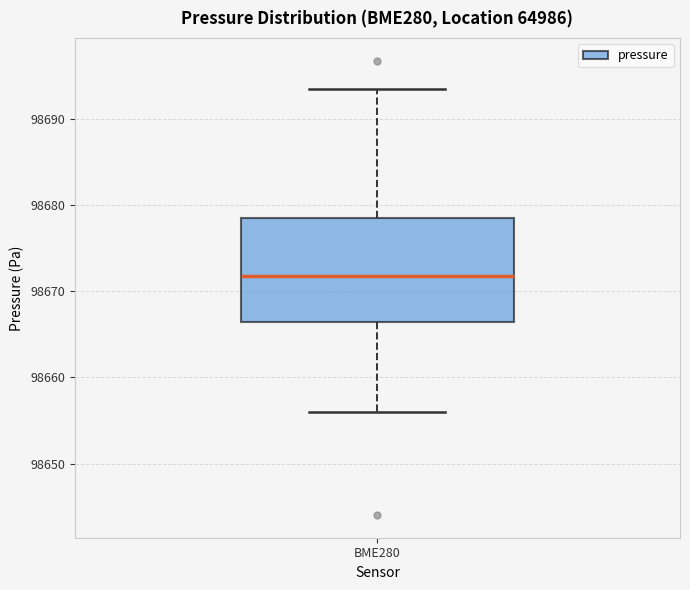

Read this box plot against the y-axis: the position of the median line, the range covered by the box, and the ends of both whiskers. The values are not printed on the chart, so give them approximately, as read against the axis.

median 98672, box 98666 to 98679, whiskers 98656 to 98693